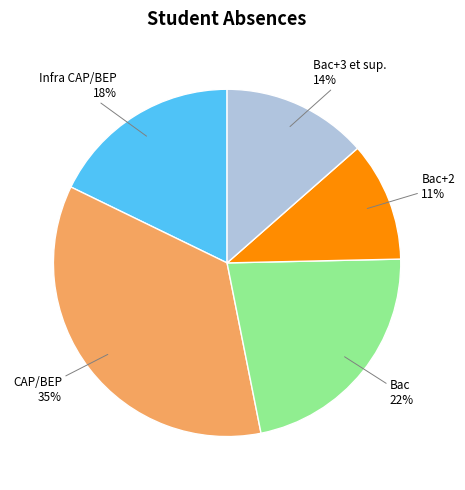

To the nearest percent, what is the average slice percentage?

20%